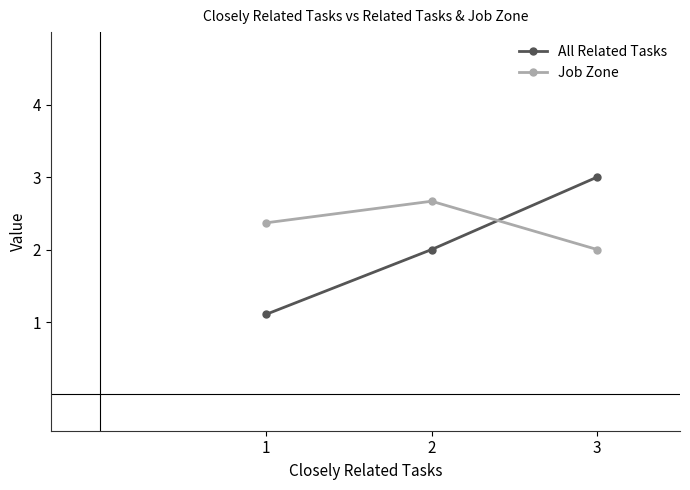

At which category does the chart reach its minimum across all series?

1